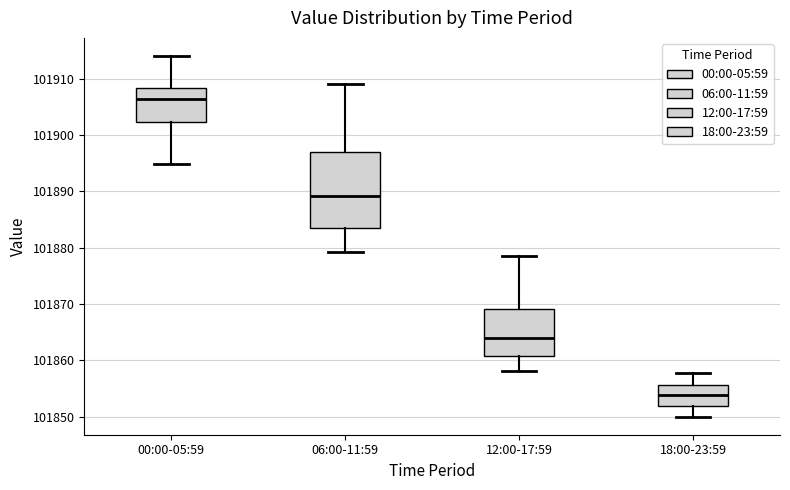

Which box's median line is the lowest?

18:00-23:59